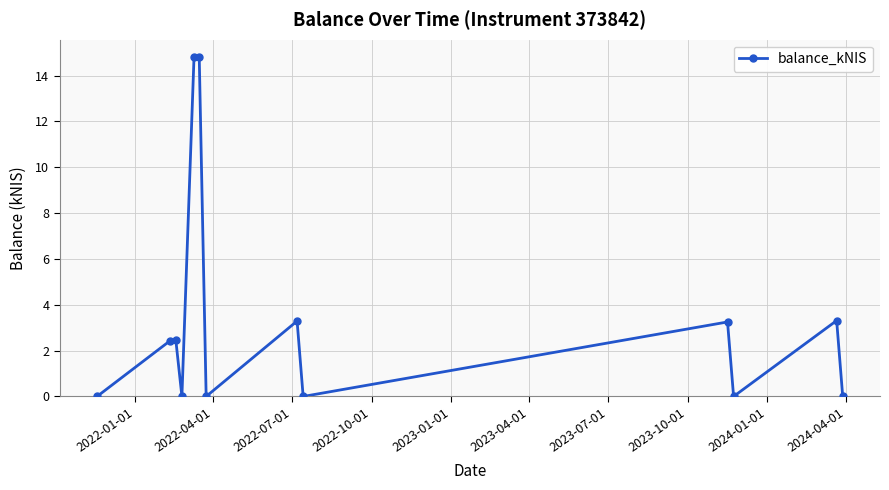

What is the greatest value displayed?

14.8